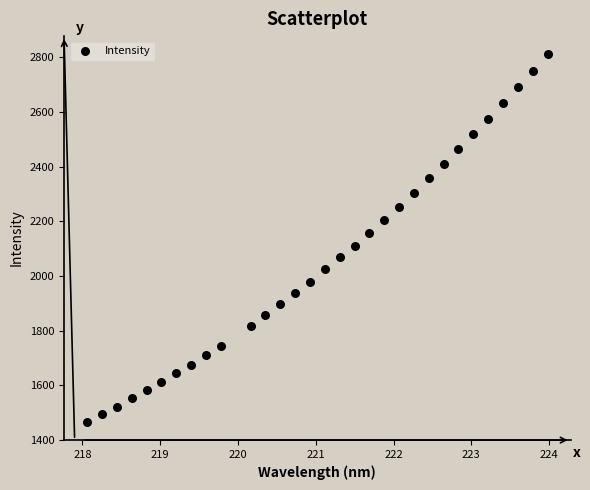

What is the range of Y values (max minus min)?

1343.8